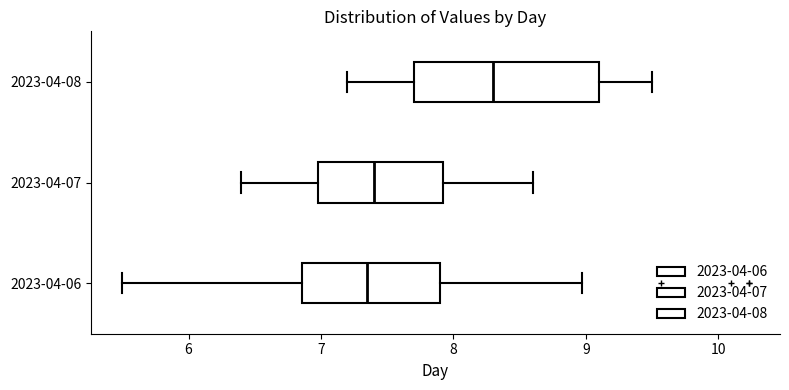

Comparing the boxes themselves (not the whiskers), which one is the widest?

2023-04-08